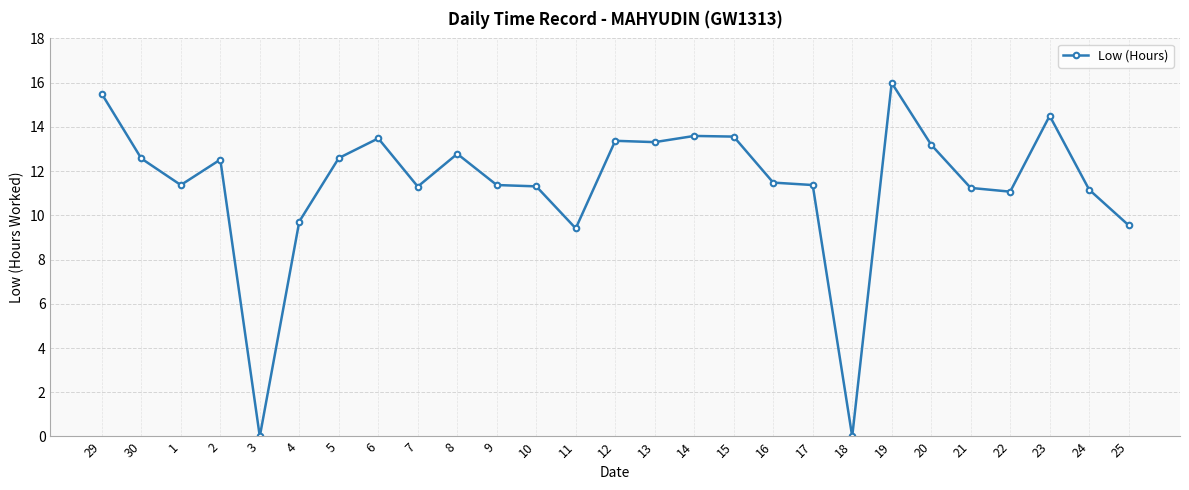

How many lines are shown in the chart?

1